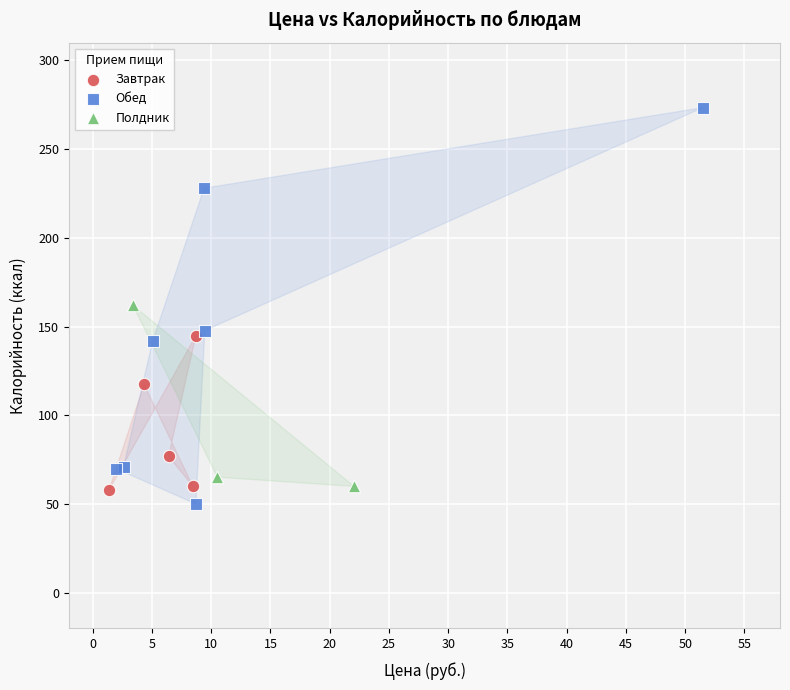

Which series contains the highest Y value?

Обед